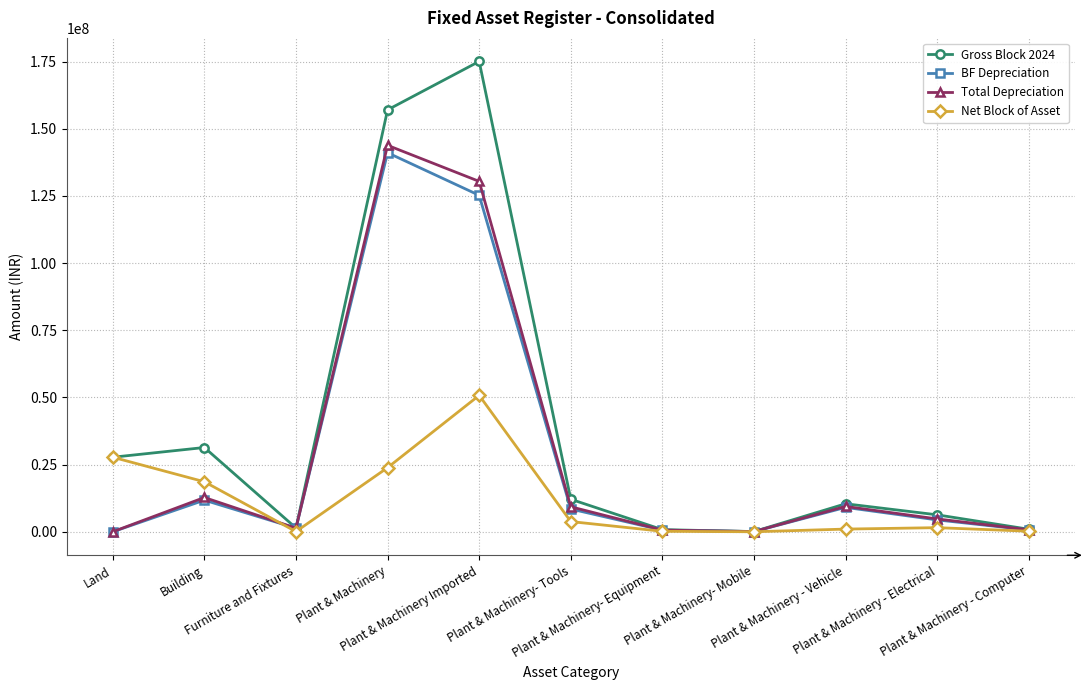

What is the average value of the Net Block of Asset series?

11615038.6